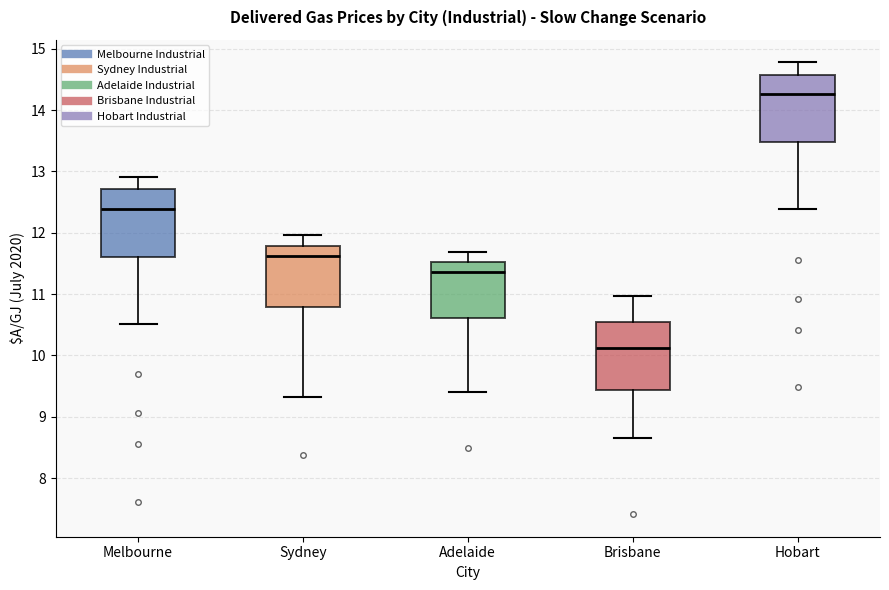

Reading left to right, transcribe this box plot: for each box, give where its median line is, the range the box spans, and where its two whiskers end, as read against the y-axis. The values are not printed on the chart, so give them approximately, as read against the axis.

Melbourne: median 12.4, box 11.6 to 12.7, whiskers 10.5 to 12.9
Sydney: median 11.6, box 10.8 to 11.8, whiskers 9.3 to 12.0
Adelaide: median 11.4, box 10.6 to 11.5, whiskers 9.4 to 11.7
Brisbane: median 10.1, box 9.4 to 10.6, whiskers 8.7 to 11.0
Hobart: median 14.3, box 13.5 to 14.6, whiskers 12.4 to 14.8